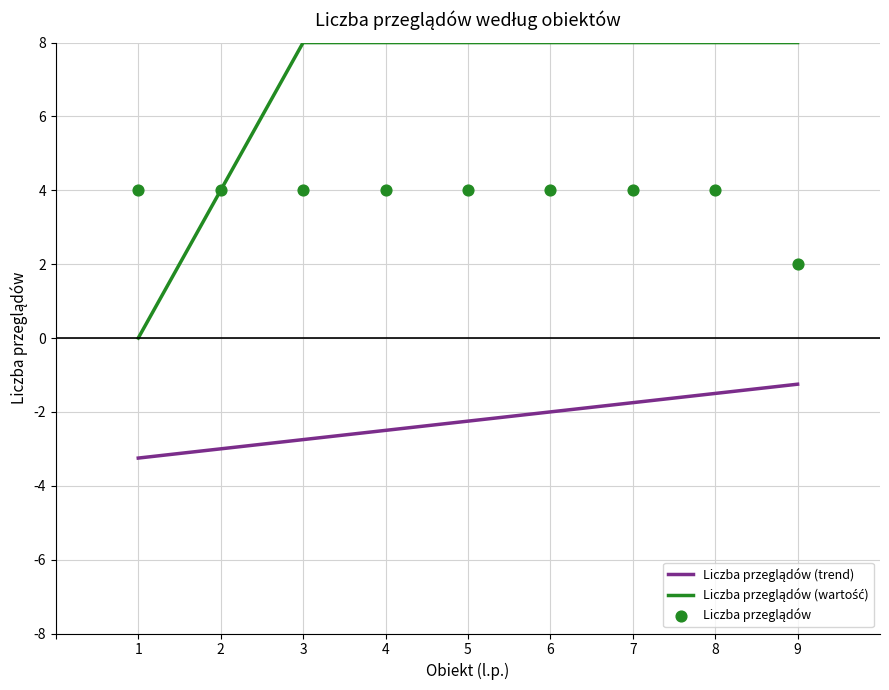

What are all the series names shown in the legend?

Liczba przeglądów (trend), Liczba przeglądów (wartość), Liczba przeglądów